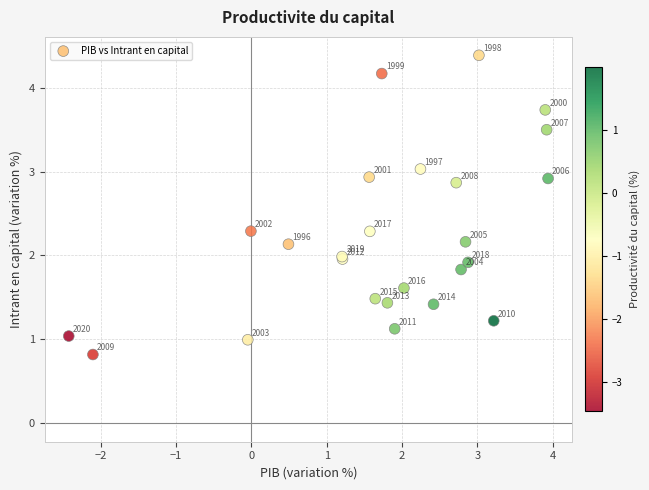

What Y value in the scatter plot is closest to 2?

2.0